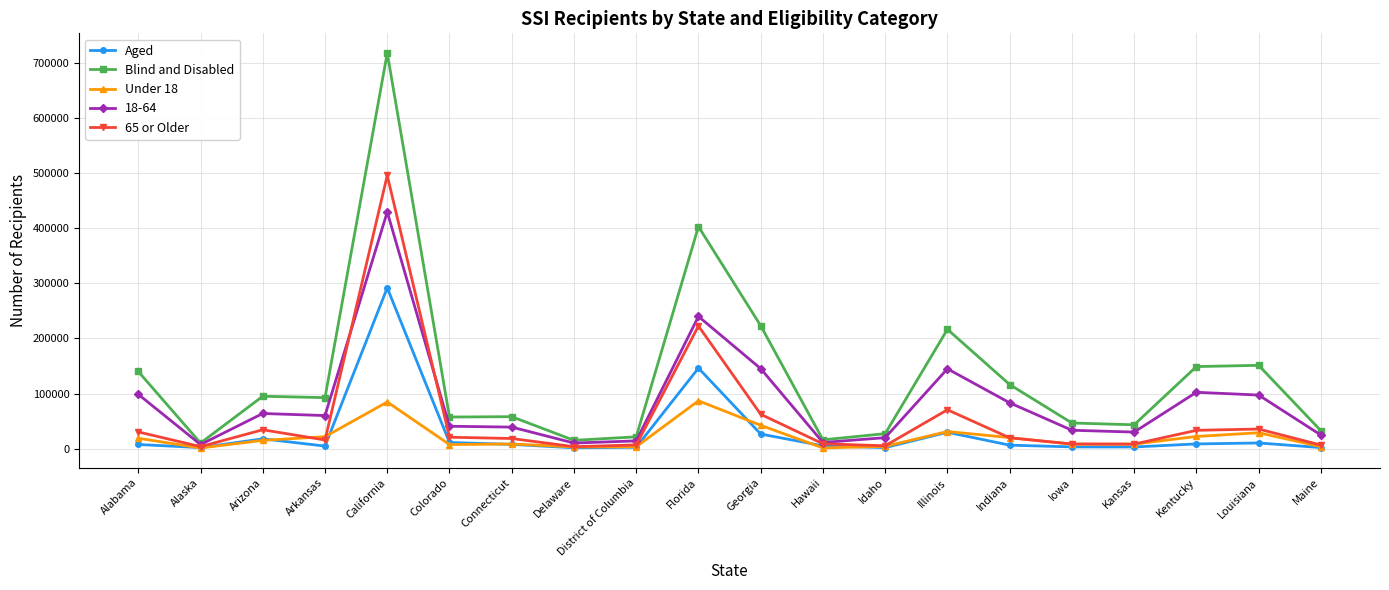

What is the highest value of the Under 18 series?

86740